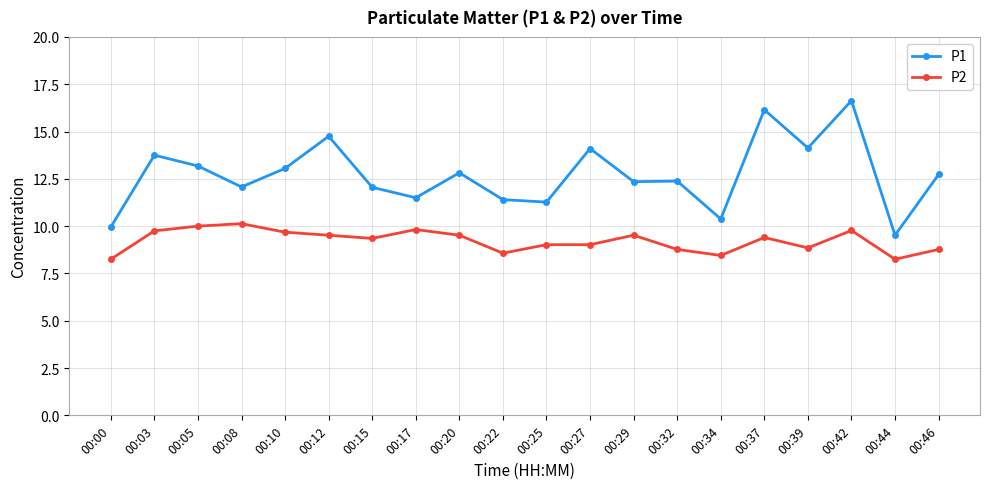

The value of P1 at 00:03 is 13.8. True or false?

True